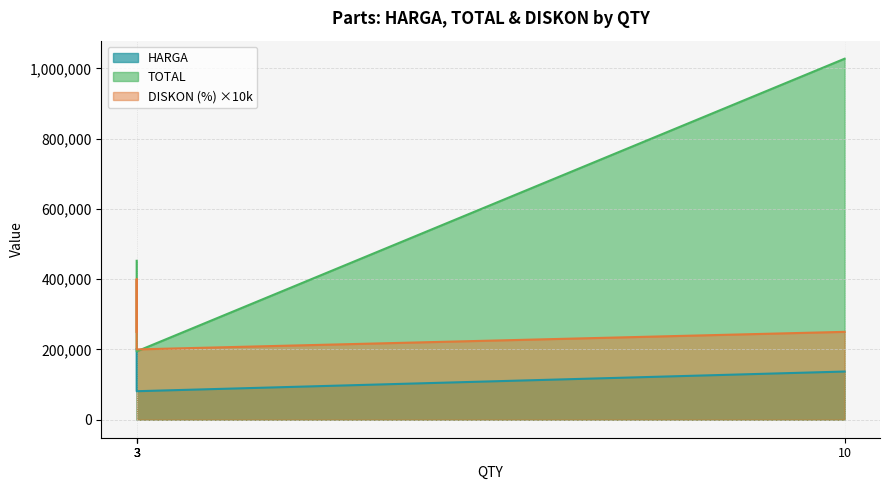

What are all the series names shown in the legend?

HARGA, TOTAL, DISKON (%)